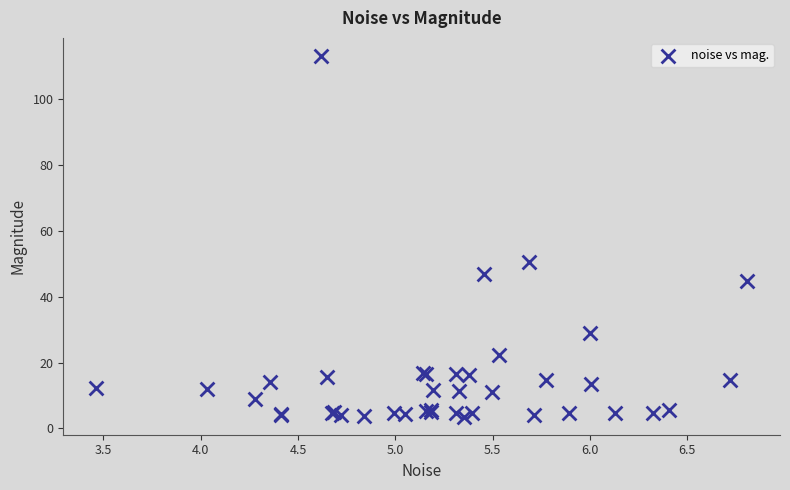

What Y value in the scatter plot is closest to 58?

50.7